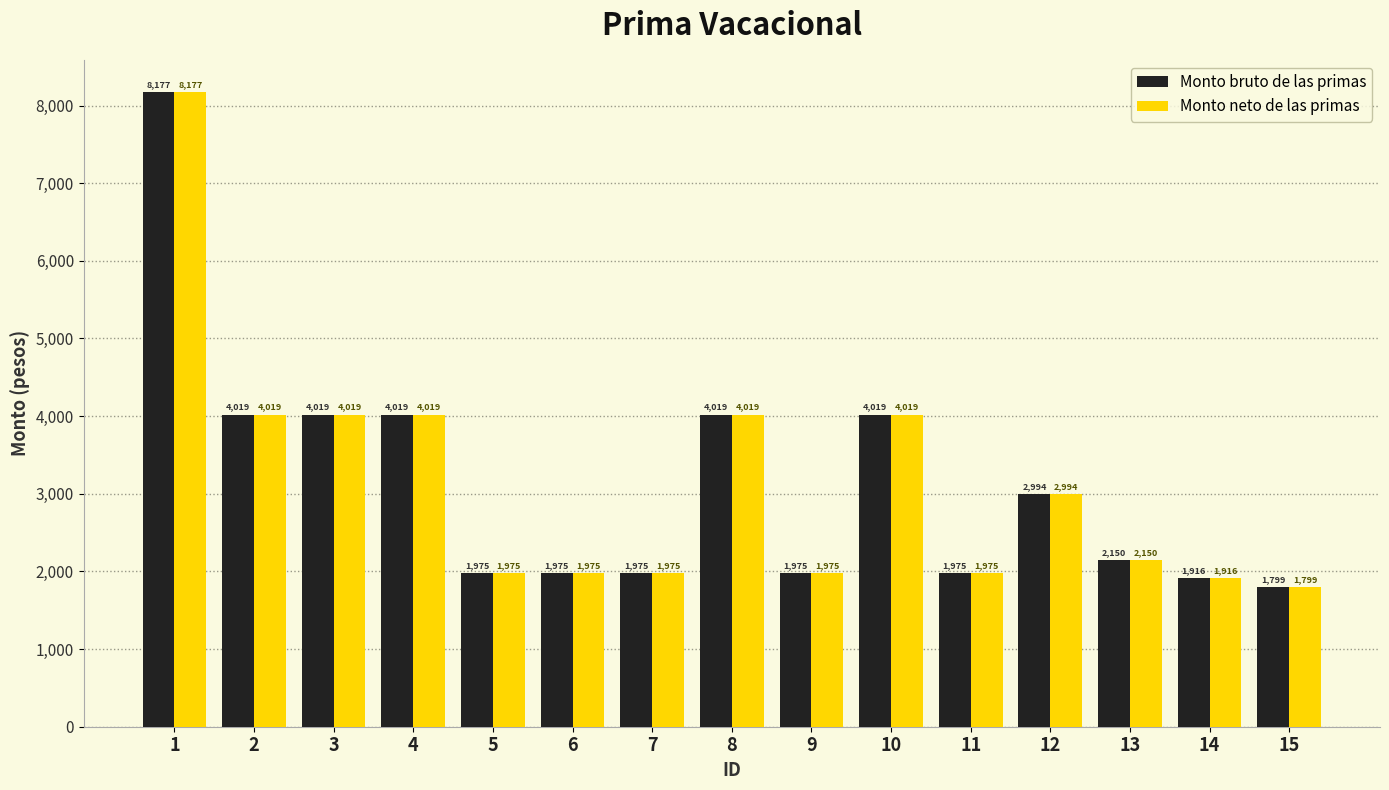

What value does the Monto bruto de las primas series have at 5?

1975.3